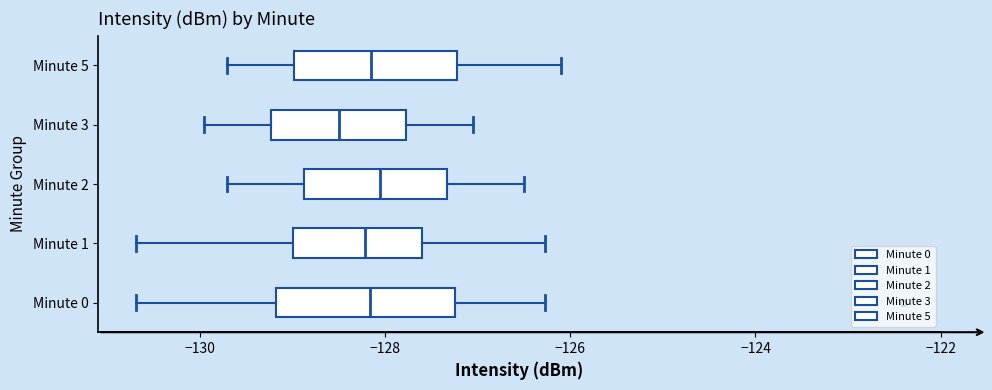

Where is the left edge of the box for Minute 3 on the x-axis? The values are not printed on the chart, so give them approximately, as read against the axis.

-129.2